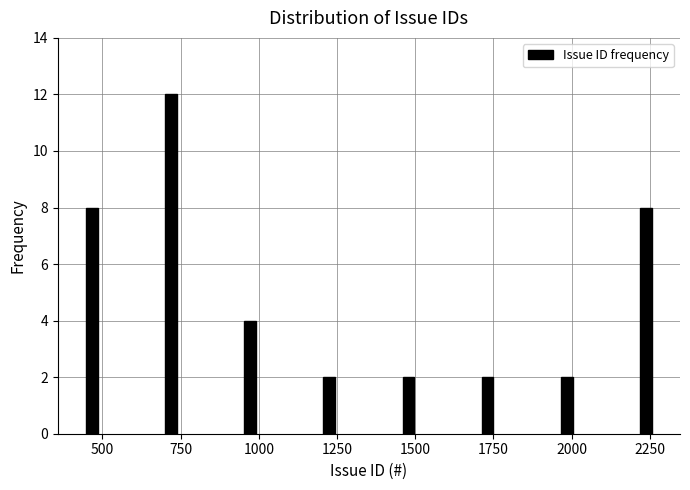

Reading left to right, extract all data points from this chart.

500=8	750=12	1000=4	1250=2	1500=2	1750=2	2000=2	2250=8